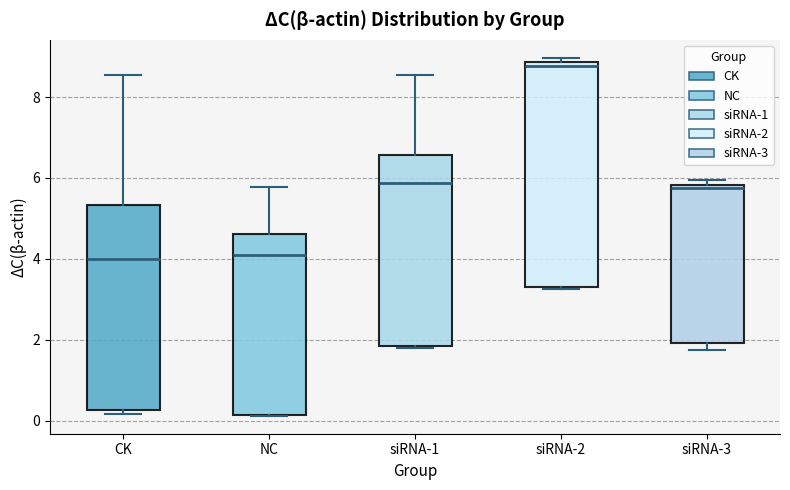

Which box's median line is the highest?

siRNA-2